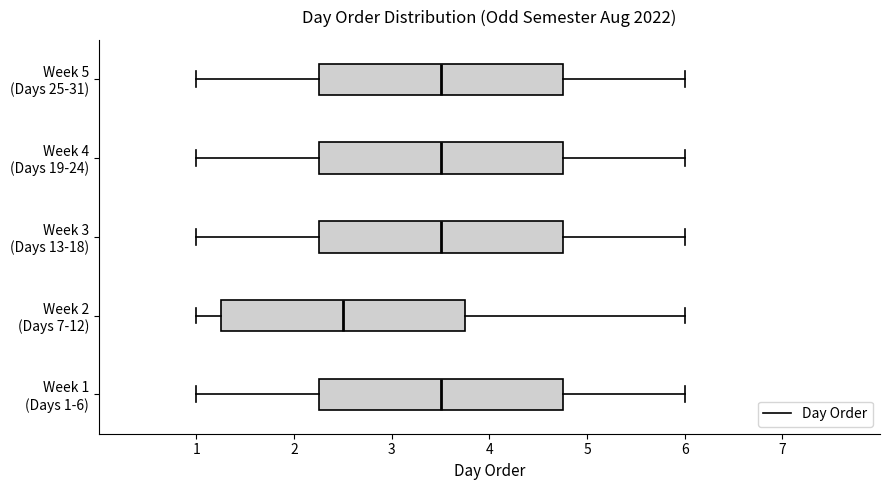

Reading bottom to top, read every box against the x-axis: the position of its median line, the range the box covers, and the ends of its whiskers. The values are not printed on the chart, so give them approximately, as read against the axis.

Week 1 (Days 1-6): median 3.5, box 2.3 to 4.8, whiskers 1.0 to 6.0
Week 2 (Days 7-12): median 2.5, box 1.3 to 3.8, whiskers 1.0 to 6.0
Week 3 (Days 13-18): median 3.5, box 2.3 to 4.8, whiskers 1.0 to 6.0
Week 4 (Days 19-24): median 3.5, box 2.3 to 4.8, whiskers 1.0 to 6.0
Week 5 (Days 25-31): median 3.5, box 2.3 to 4.8, whiskers 1.0 to 6.0